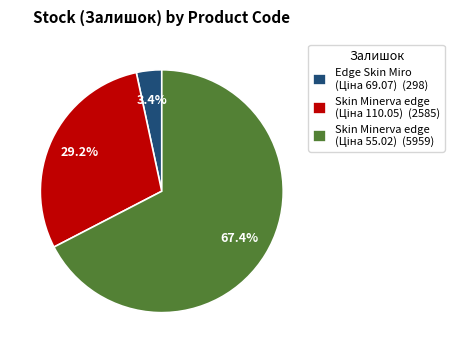

Is there any slice that represents more than half of the pie?

Yes